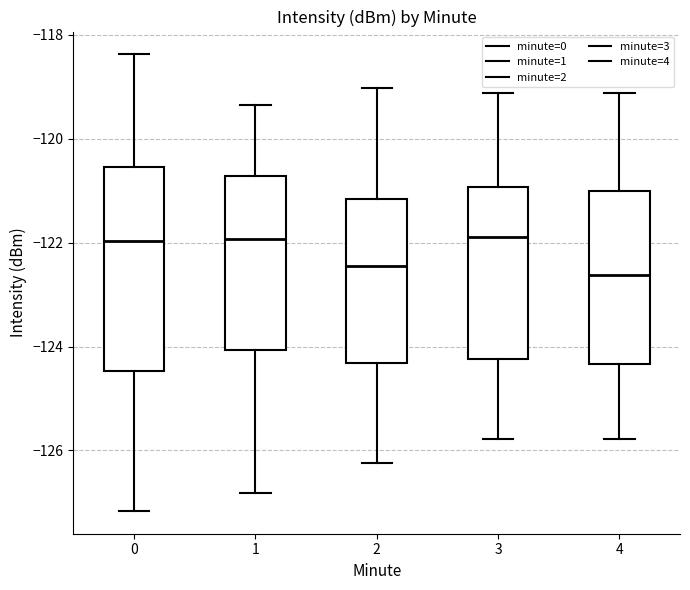

Comparing the boxes themselves (not the whiskers), which one is the tallest?

0